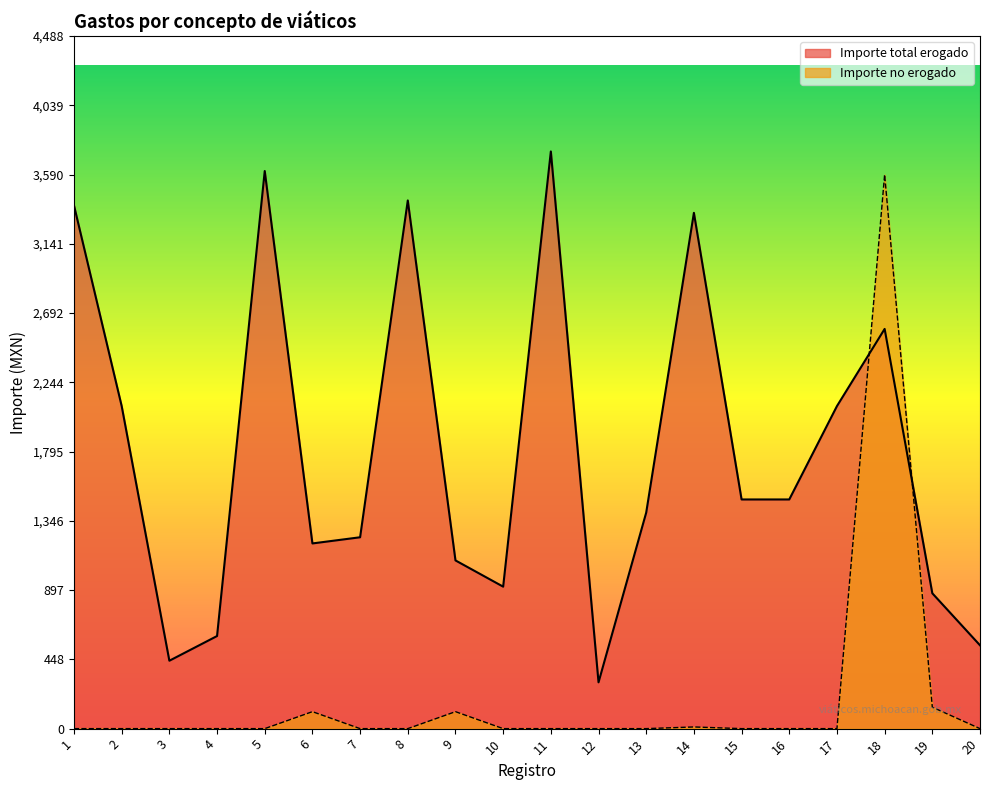

Which series has the widest spread of values?

Importe no erogado